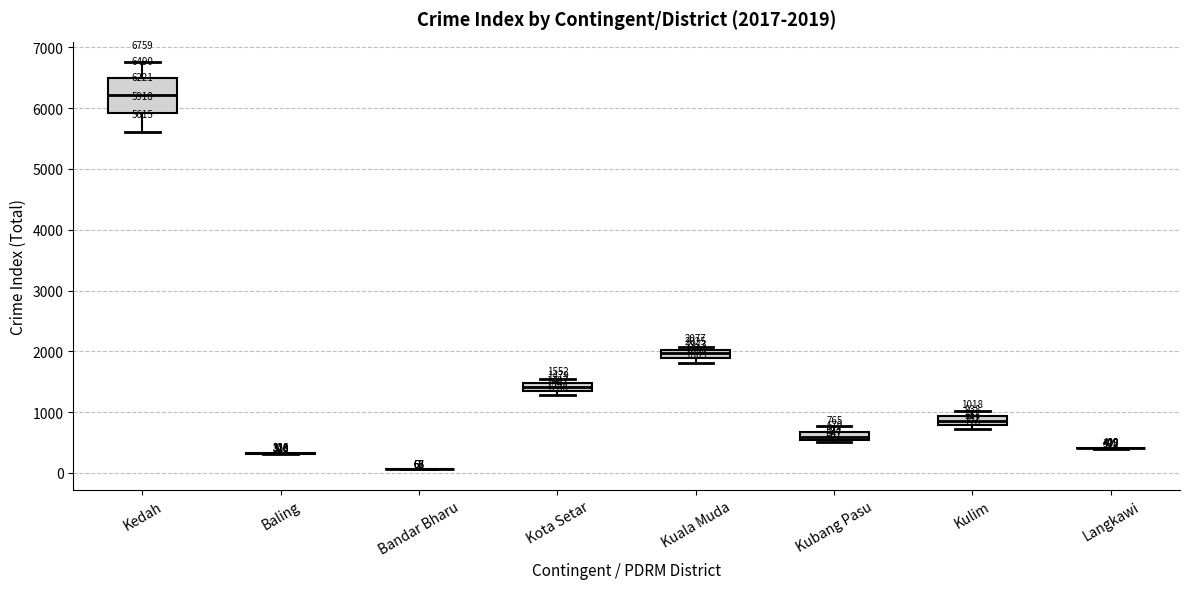

Comparing the boxes themselves (not the whiskers), which one is the tallest?

Kedah